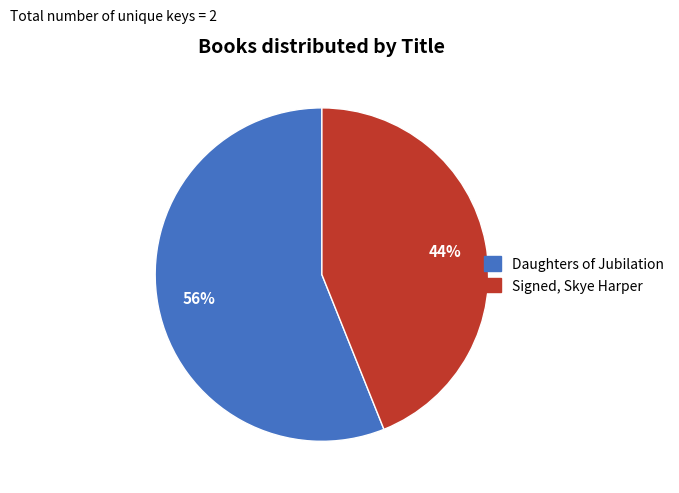

Which slice represents more than half of the pie?

Daughters of Jubilation